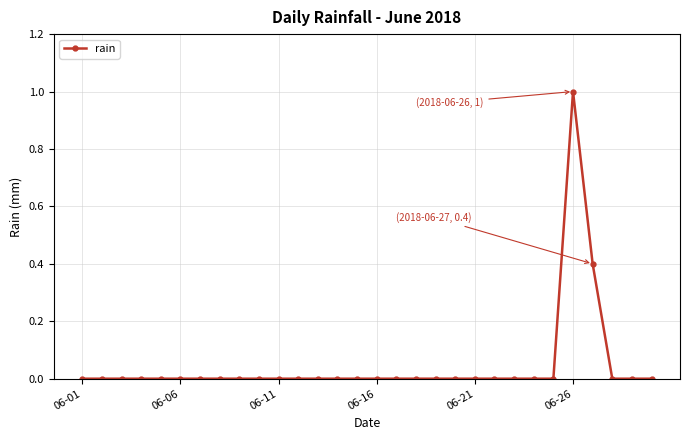

What is the maximum value shown in the chart?

1.0